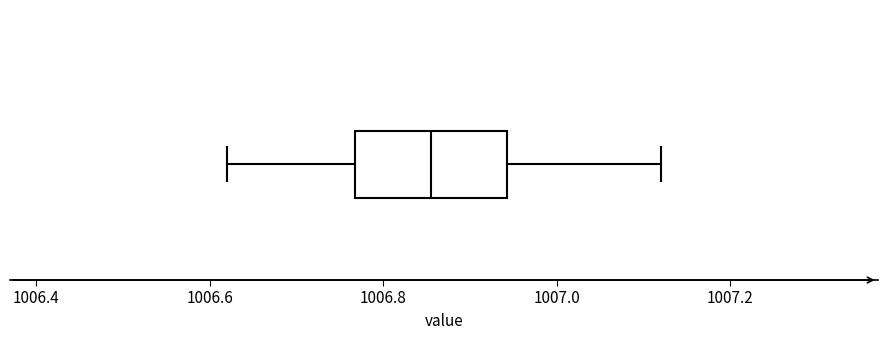

Where does the left whisker of the box end on the x-axis? The values are not printed on the chart, so give them approximately, as read against the axis.

1006.62